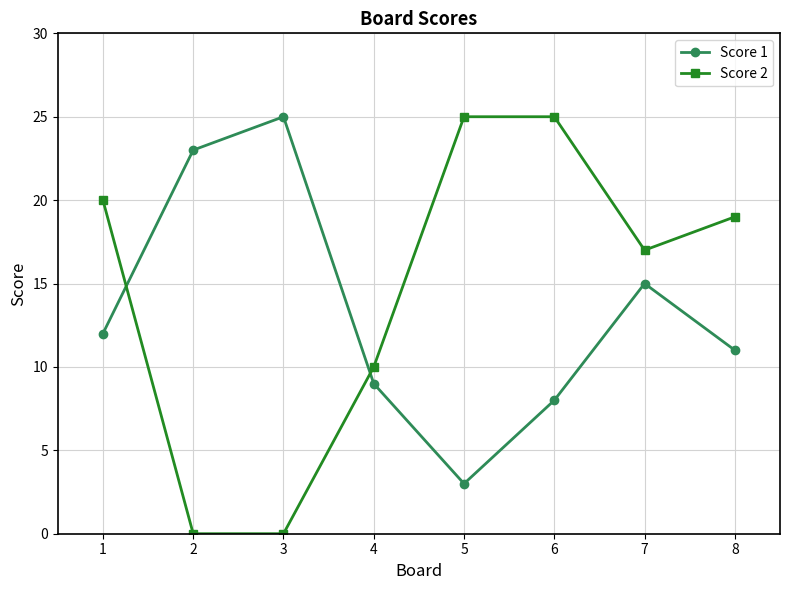

What is the value of the Score 2 point at the 4th from the left?

10